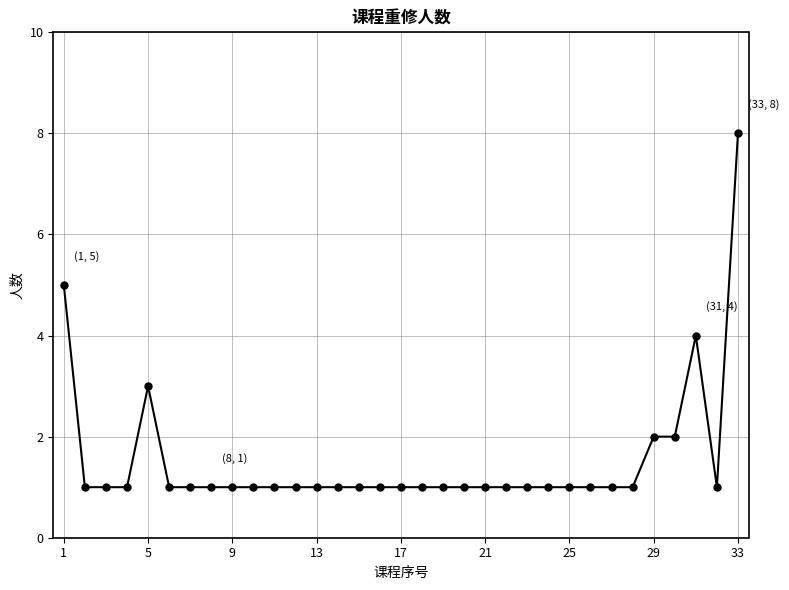

How many data points does each series have?

33